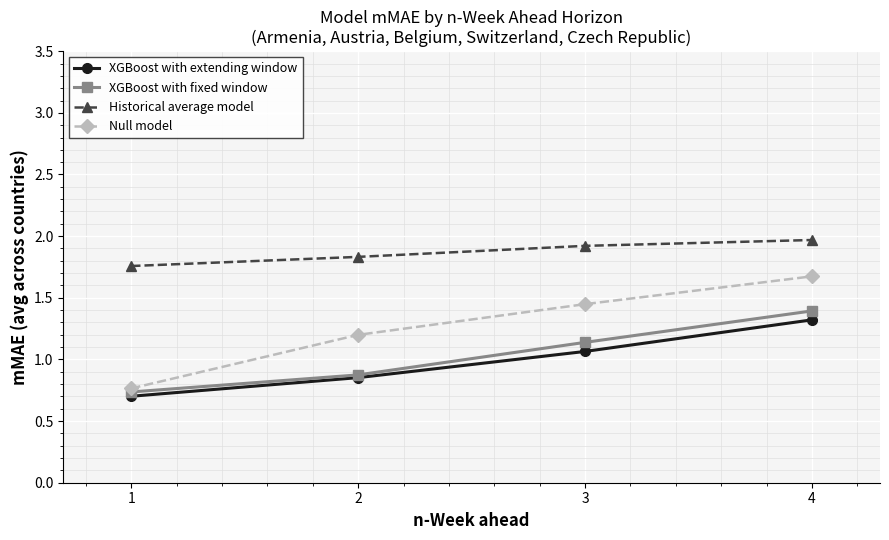

The value of Historical average model at 1 is 1.8. True or false?

True